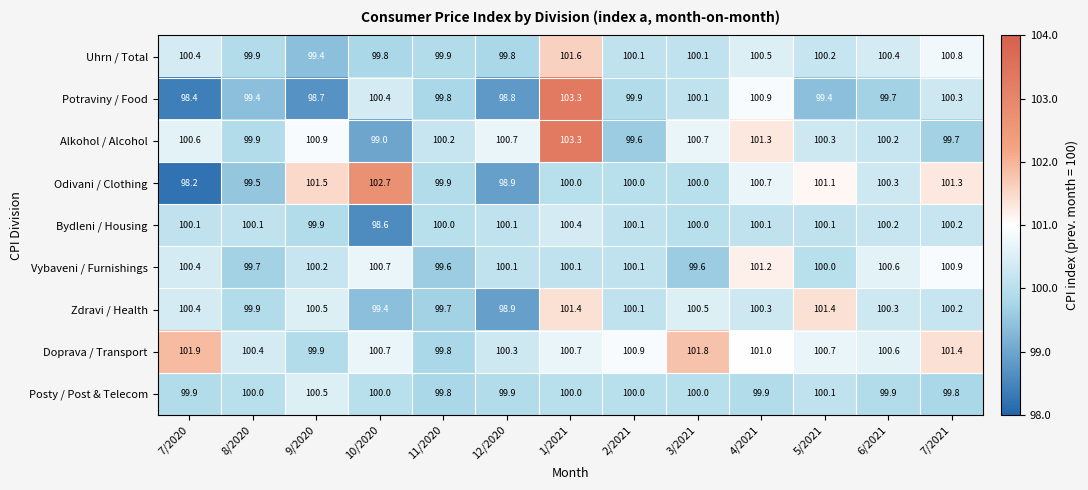

Which series has the largest range (max minus min)?

Potraviny / Food